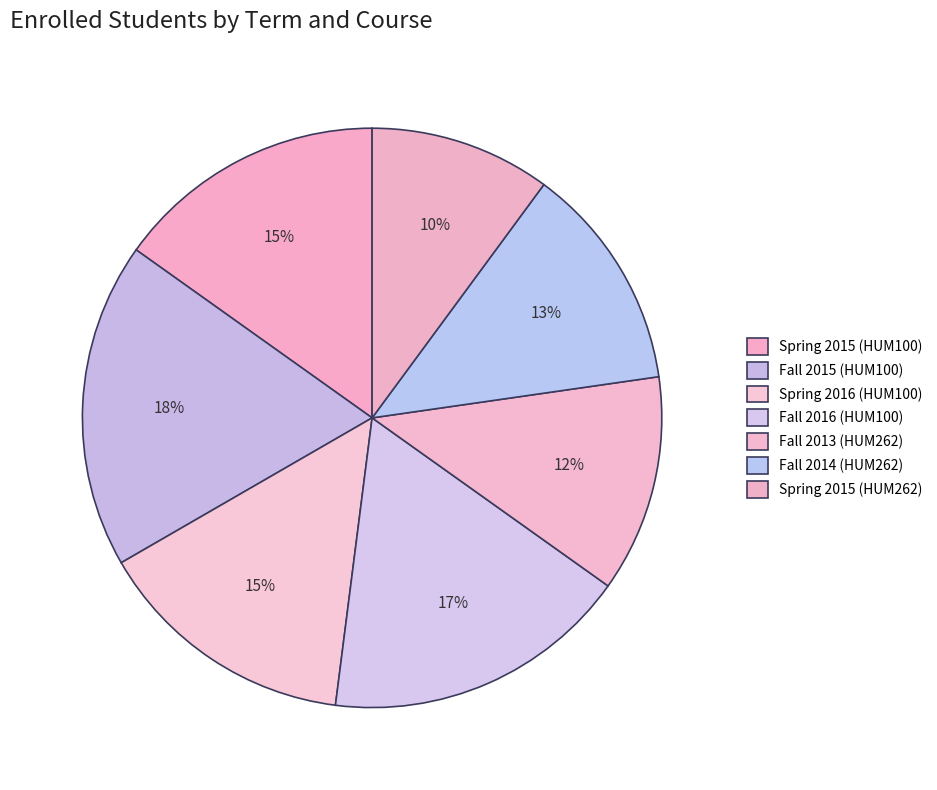

Is there a majority slice in this chart?

No